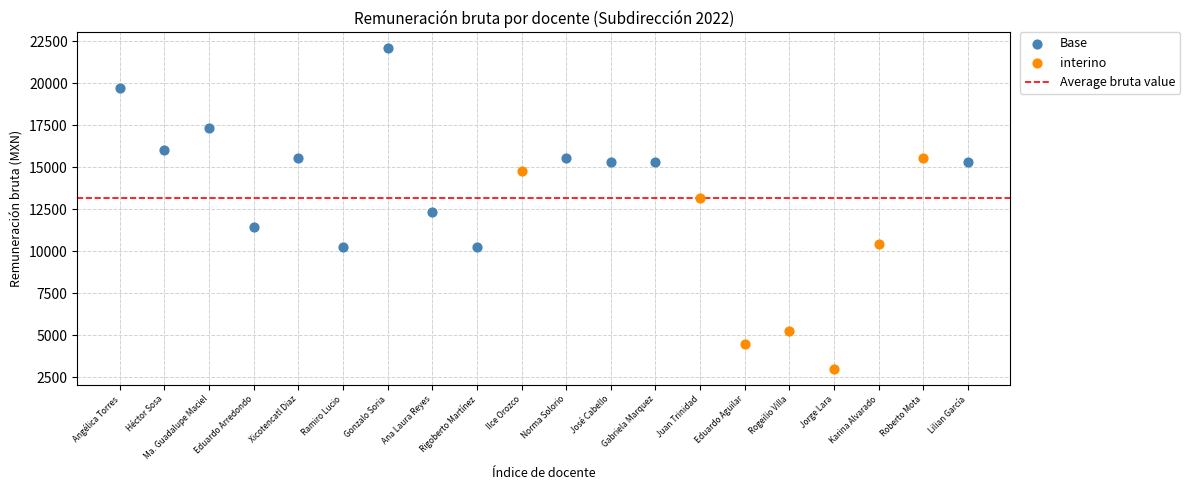

Which series reaches the minimum Y coordinate?

interino